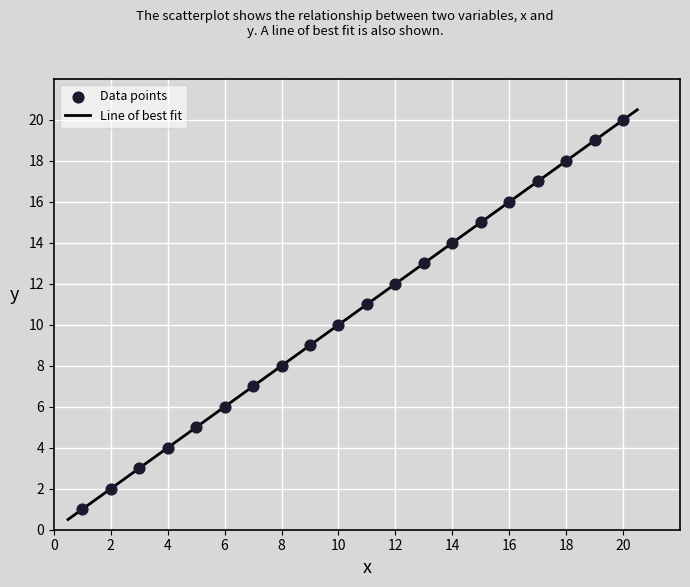

What is the range of X values (max minus min)?

19